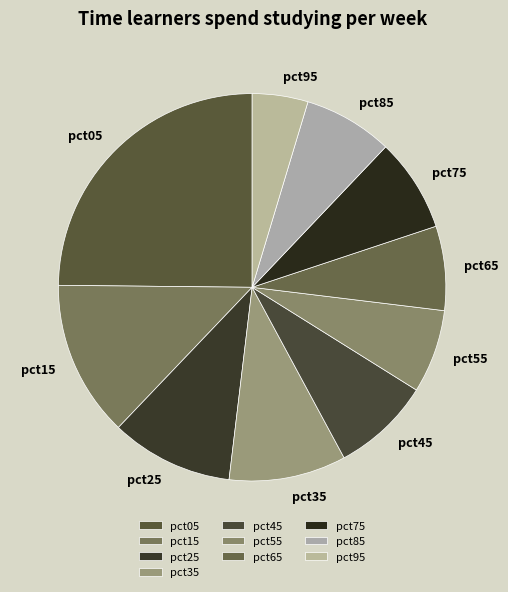

Is there any slice that represents more than half of the pie?

No